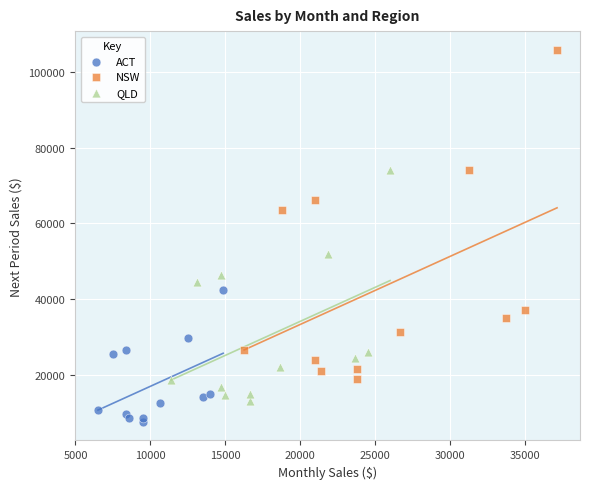

Which series reaches the minimum Y coordinate?

ACT